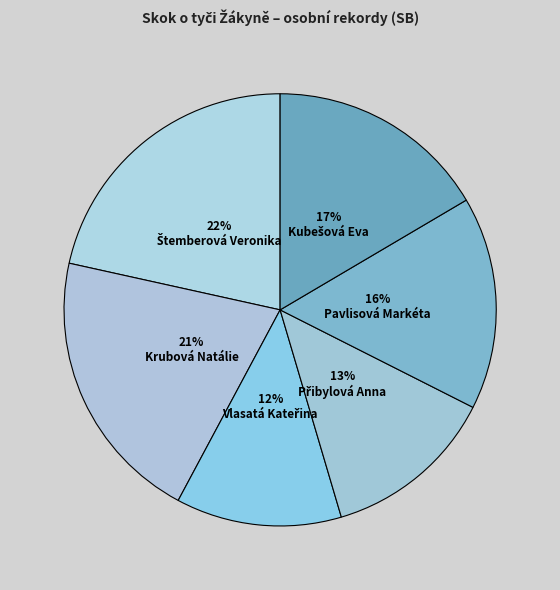

How many segments does this pie chart have?

6